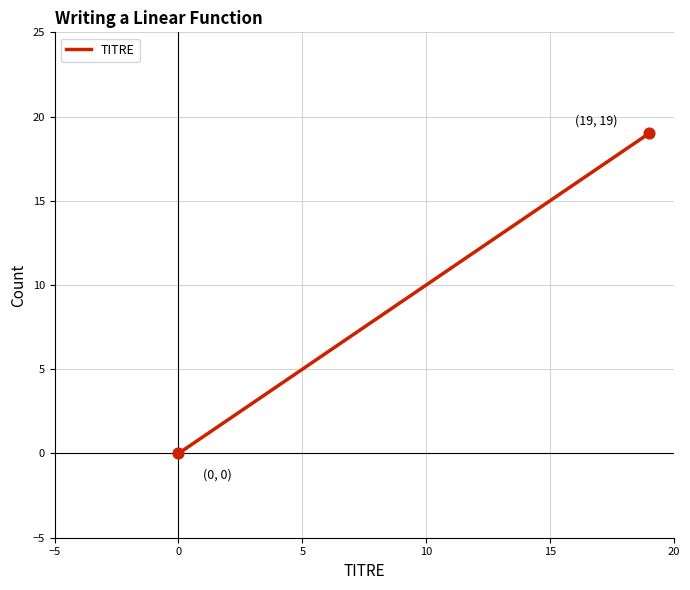

What is the greatest value displayed?

19